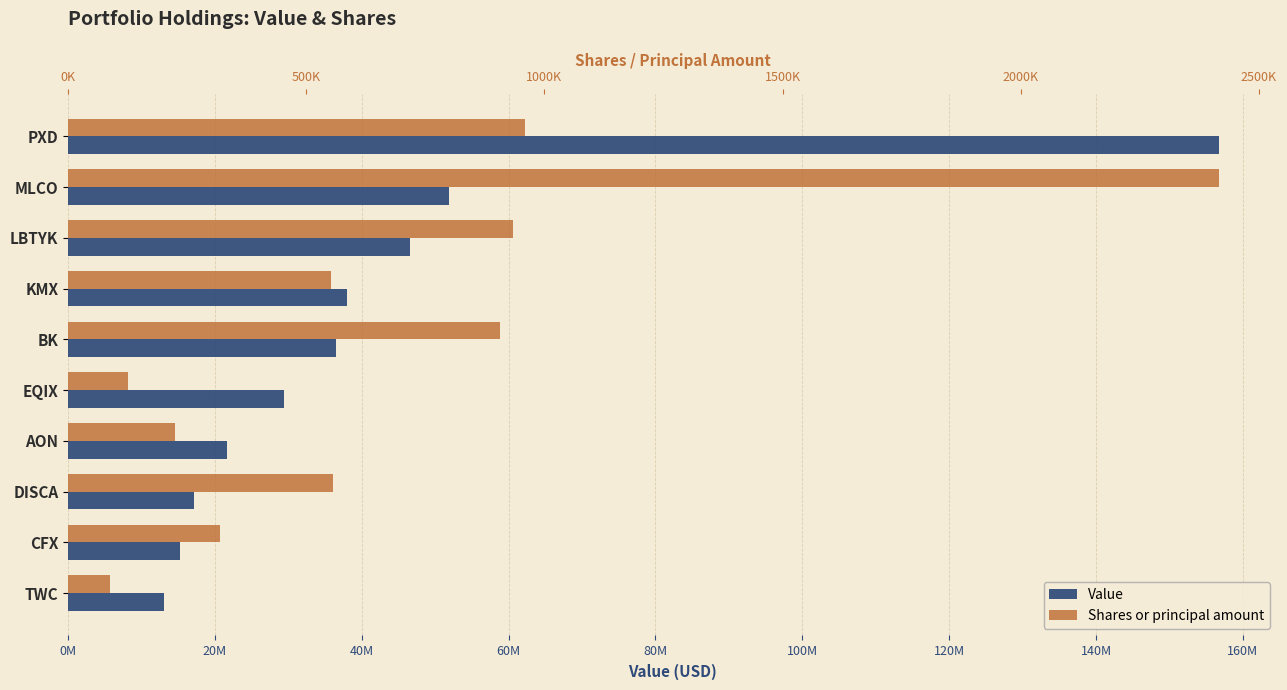

Which series has the largest total across all categories?

Value